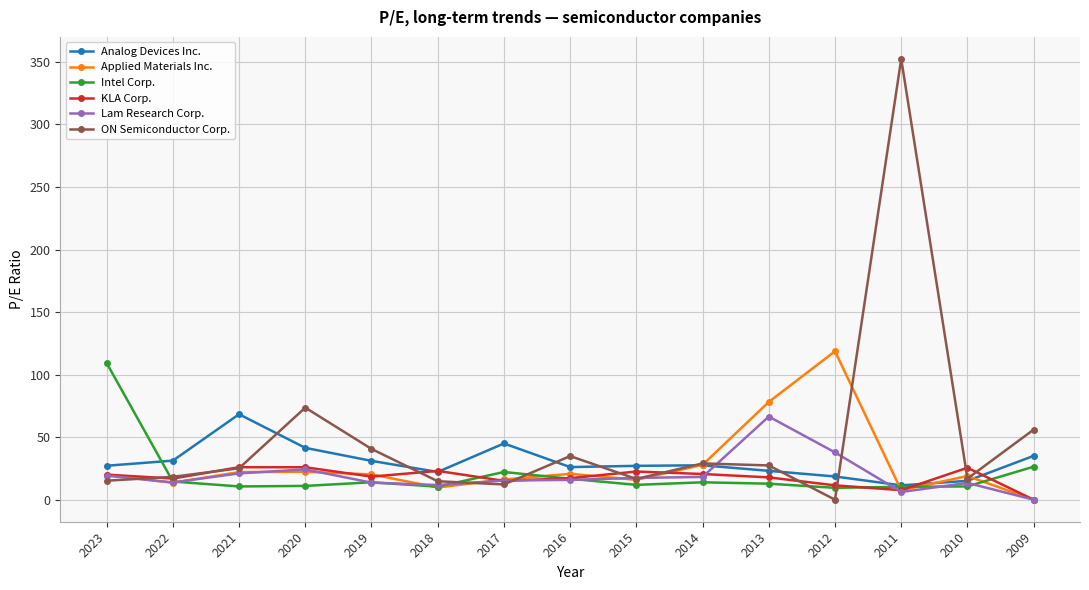

Is the value of KLA Corp. at 2015 greater than the value of Analog Devices Inc. at 2021?

No